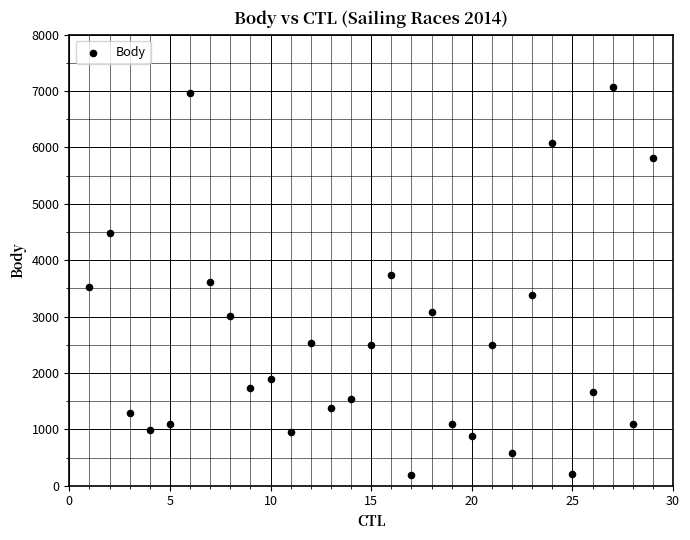

What is the range of Y values (max minus min)?

6883